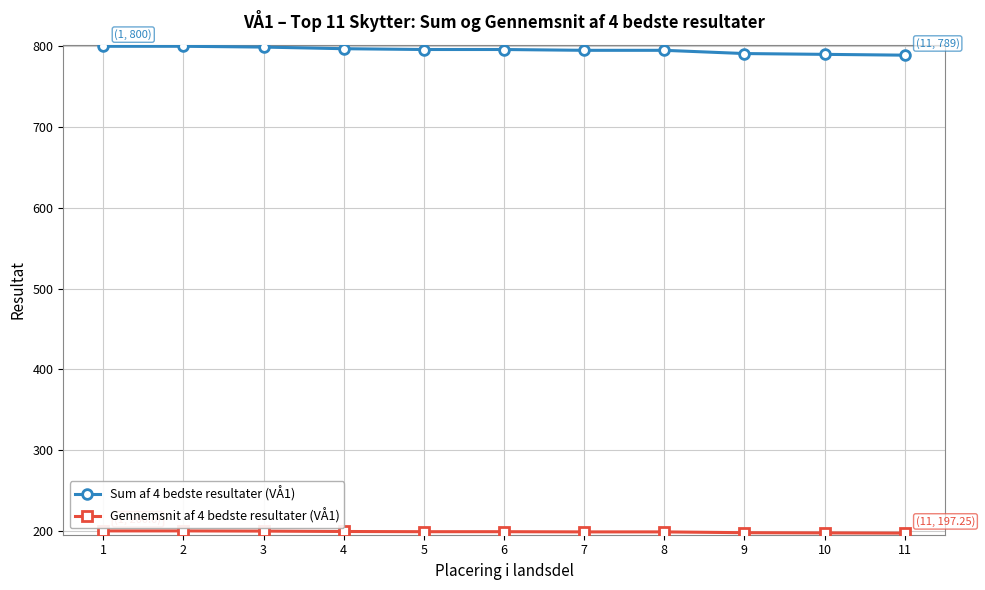

Does the chart have visible grid lines?

Yes